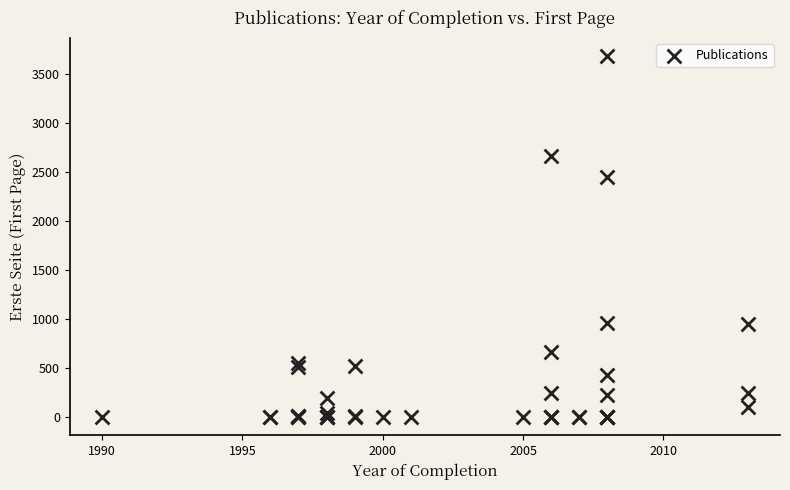

What Y value in the scatter plot is closest to 1842?

2447